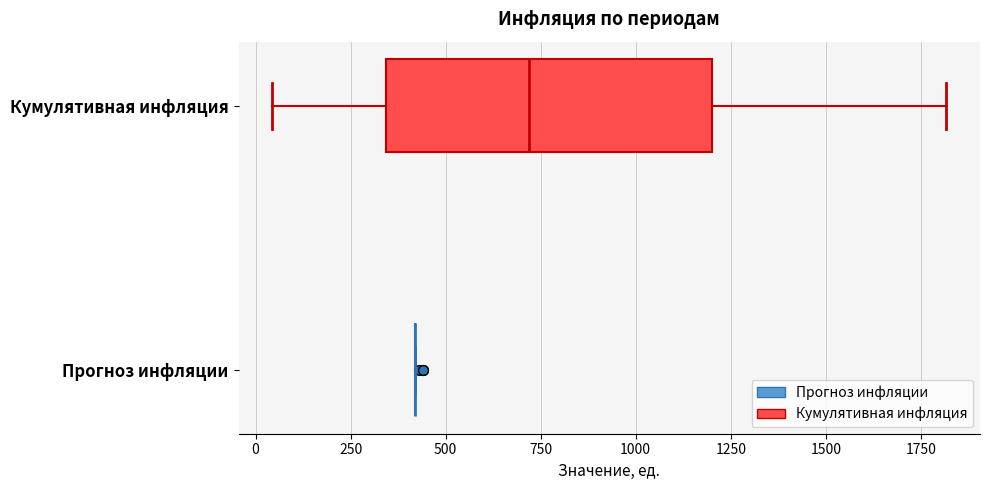

Reading bottom to top, transcribe this box plot: for each box, give where its median line is, the range the box spans, and where its two whiskers end, as read against the x-axis. The values are not printed on the chart, so give them approximately, as read against the axis.

Прогноз инфляции: box collapsed to a line at 400, whiskers 400 to 400
Кумулятивная инфляция: median 700, box 350 to 1200, whiskers 50 to 1800